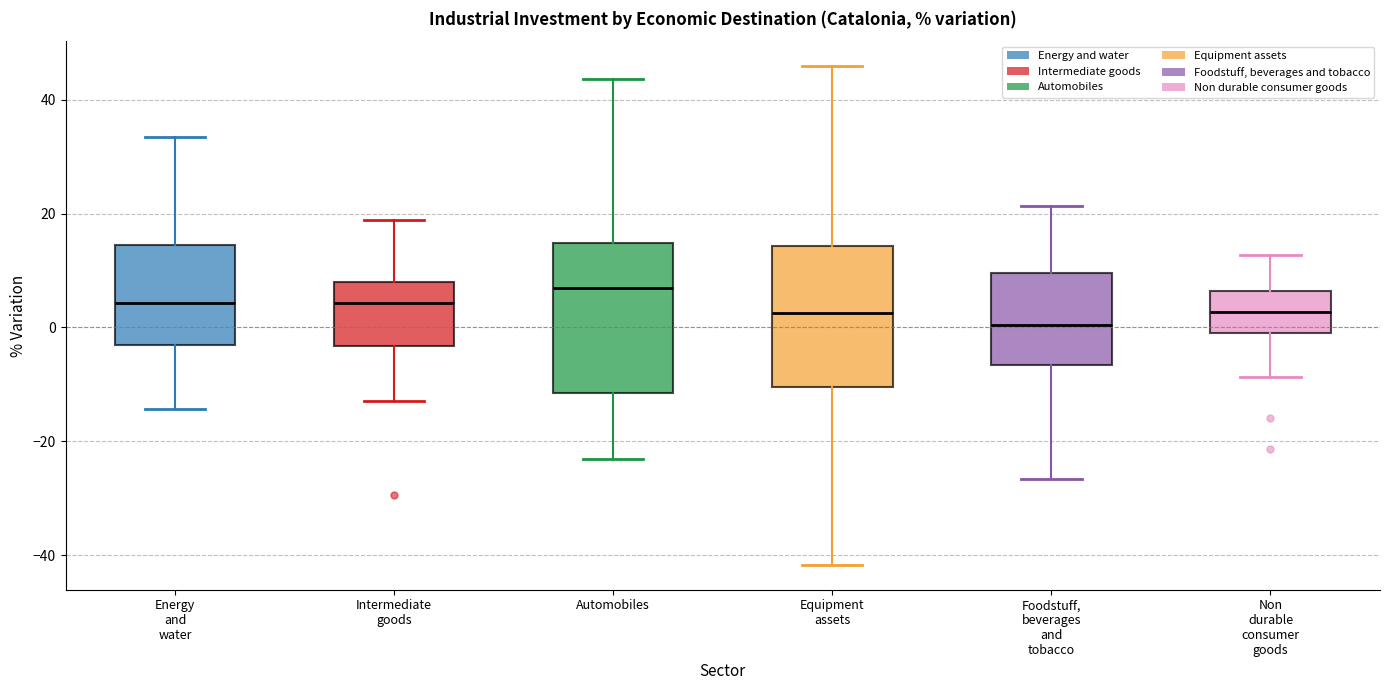

Where does the median line of the box for Intermediate goods sit on the y-axis? The values are not printed on the chart, so give them approximately, as read against the axis.

4